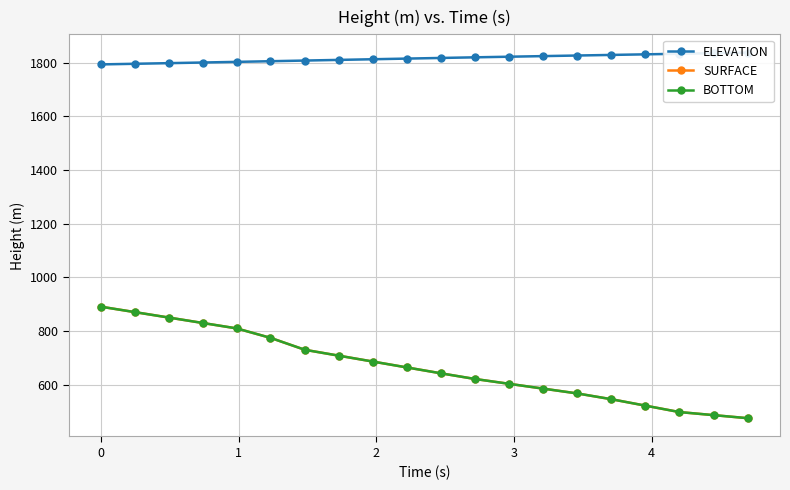

Where does the BOTTOM series first go above 664?

−1